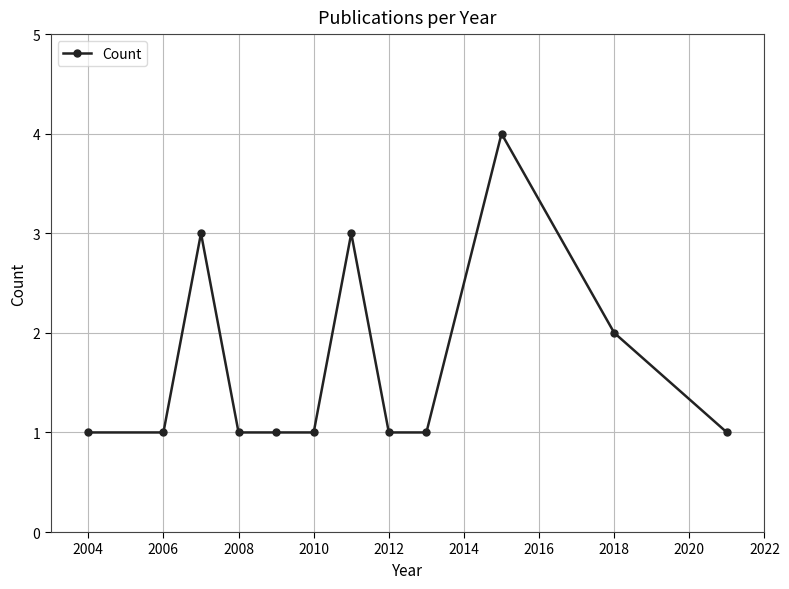

True or false: the data has more than 2 interior local peaks.

True